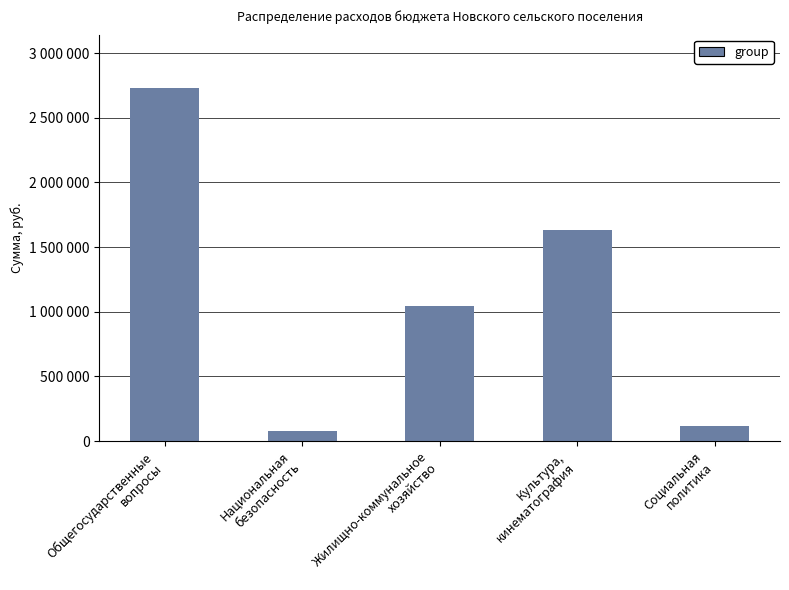

At which label does the data first exceed 1048402?

Общегосударственные
вопросы